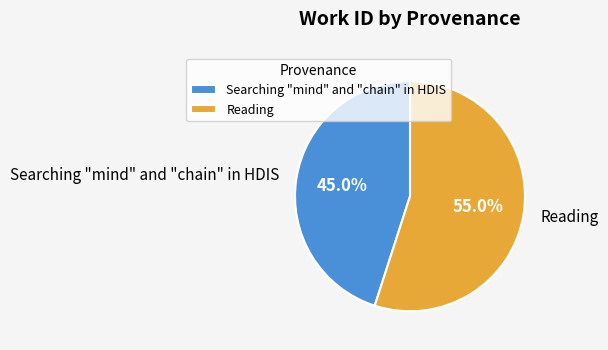

Which slice represents more than half of the pie?

Reading